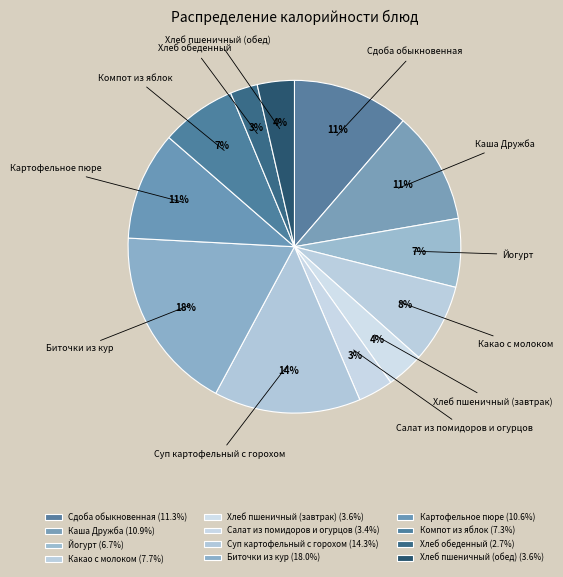

True or false: Каша Дружба accounts for 26% of the total.

False